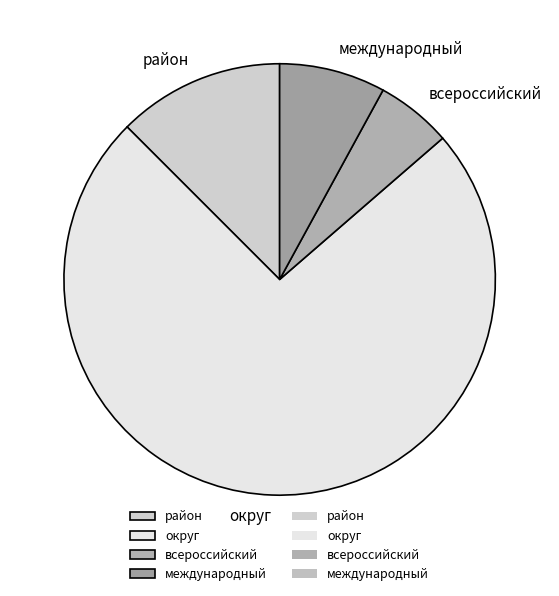

Is it true that международный is 8% of the pie?

True